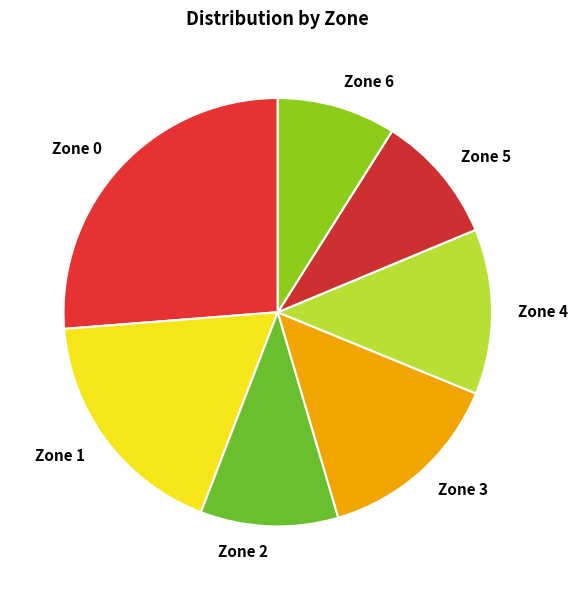

Approximately how many times larger is the value at Zone 4 compared to Zone 5?

1.3